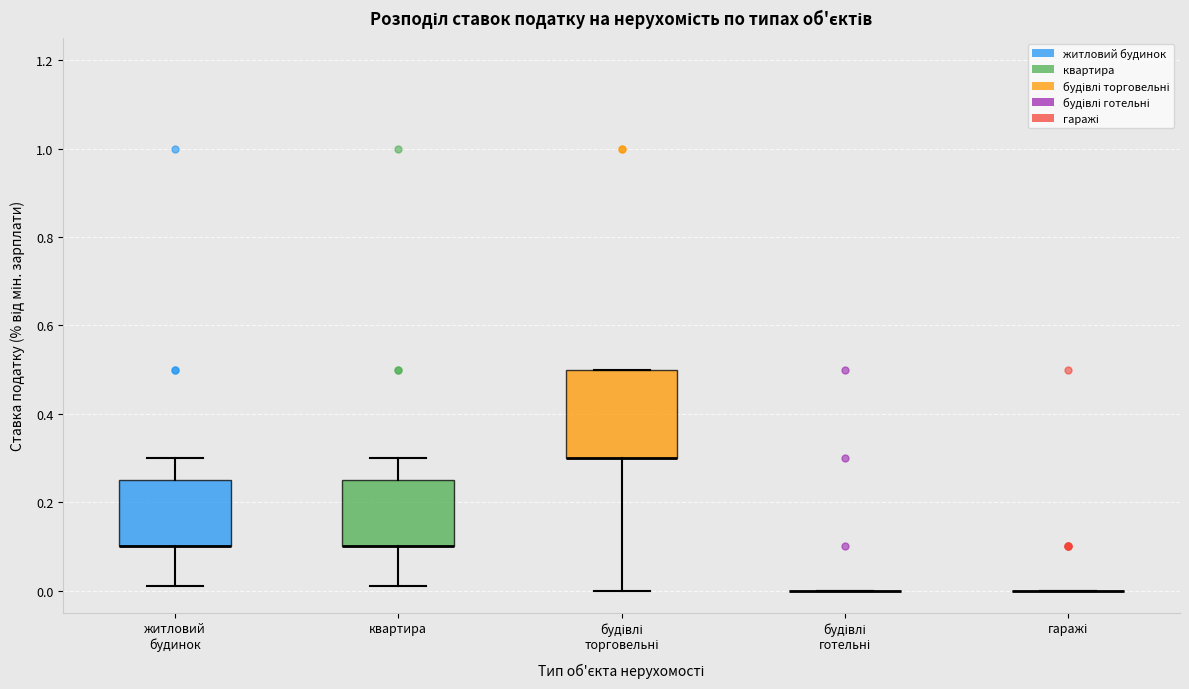

Reading left to right, transcribe this box plot: for each box, give where its median line is, the range the box spans, and where its two whiskers end, as read against the y-axis. The values are not printed on the chart, so give them approximately, as read against the axis.

житловий будинок: median 0.10 (drawn on the box's lower edge), box 0.10 to 0.26, whiskers 0.02 to 0.30
квартира: median 0.10 (drawn on the box's lower edge), box 0.10 to 0.26, whiskers 0.02 to 0.30
будівлі торговельні: median 0.30 (drawn on the box's lower edge), box 0.30 to 0.50, whiskers 0.00 to 0.50
будівлі готельні: box collapsed to a line at 0.00, whiskers 0.00 to 0.00
гаражі: box collapsed to a line at 0.00, whiskers 0.00 to 0.00